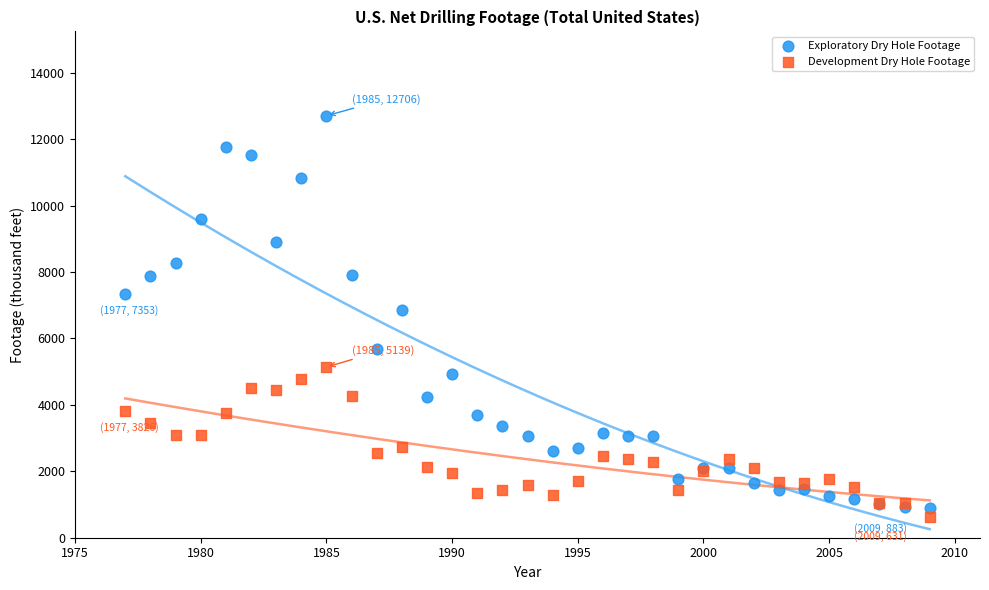

What are all the series names shown in the legend?

Exploratory Dry Hole Footage, Development Dry Hole Footage